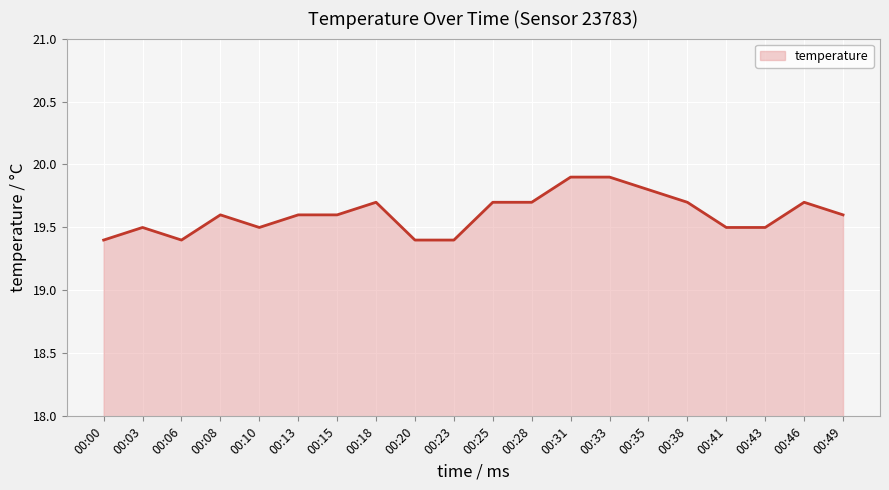

Reading left to right, transcribe all the data shown in this chart.

19.4	19.5	19.4	19.6	19.5	19.6	19.6	19.7	19.4	19.4	19.7	19.7	19.9	19.9	19.8	19.7	19.5	19.5	19.7	19.6